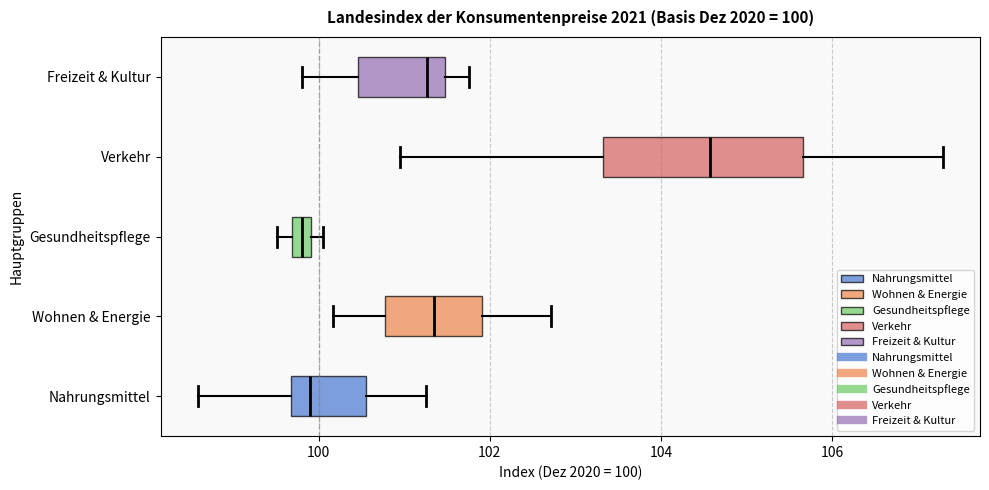

Which box has the furthest to the right median line?

Verkehr